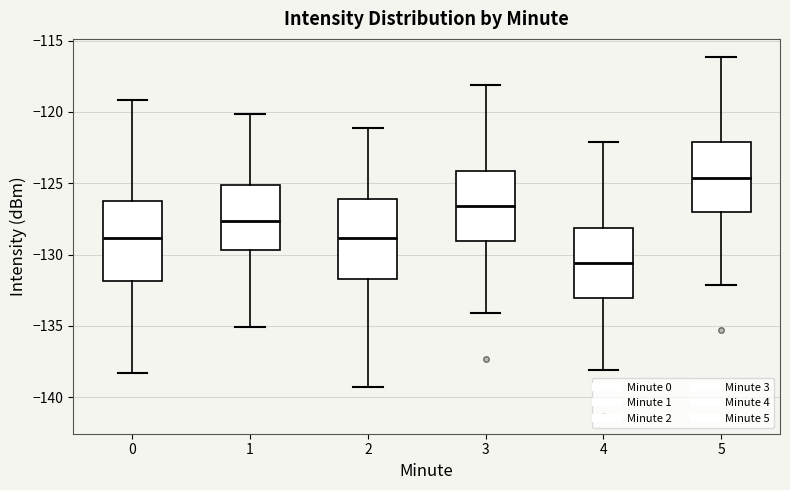

Reading left to right, transcribe this box plot: for each box, give where its median line is, the range the box spans, and where its two whiskers end, as read against the y-axis. The values are not printed on the chart, so give them approximately, as read against the axis.

0: median -129.0, box -132.0 to -126.0, whiskers -138.5 to -119.0
1: median -127.5, box -129.5 to -125.0, whiskers -135.0 to -120.0
2: median -129.0, box -131.5 to -126.0, whiskers -139.5 to -121.0
3: median -126.5, box -129.0 to -124.0, whiskers -134.0 to -118.0
4: median -130.5, box -133.0 to -128.0, whiskers -138.0 to -122.0
5: median -124.5, box -127.0 to -122.0, whiskers -132.0 to -116.0